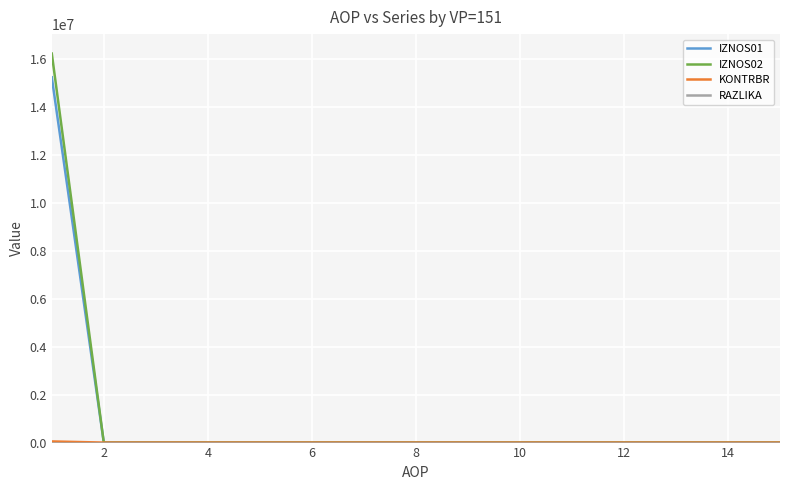

How many categories are shown in the chart?

15